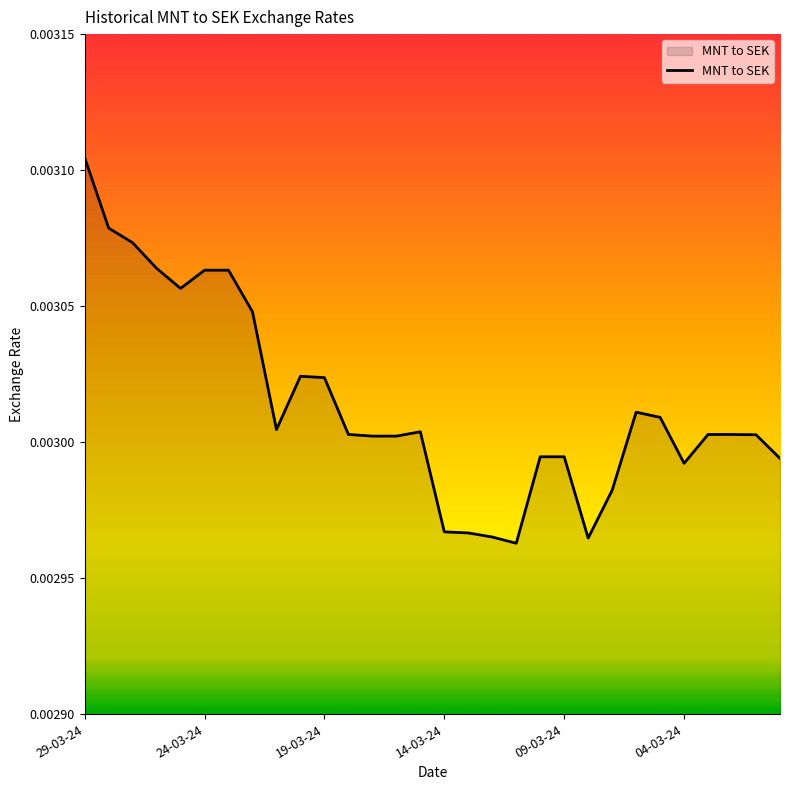

How many lines are shown in the chart?

1